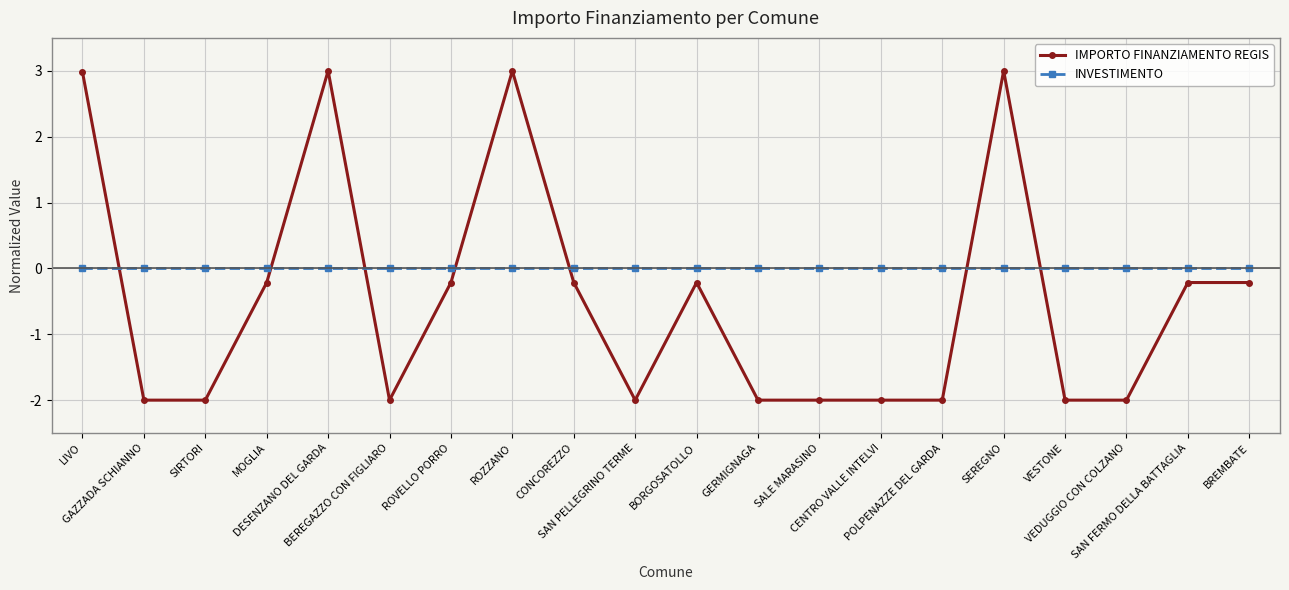

Is the value of INVESTIMENTO at ROVELLO PORRO greater than the value of IMPORTO FINANZIAMENTO REGIS at CENTRO VALLE INTELVI?

Yes